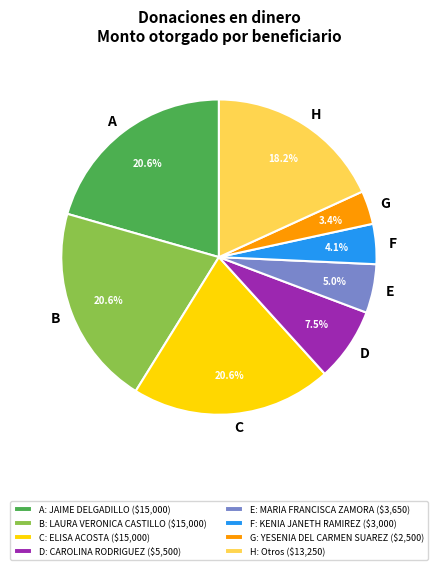

Which slice is the smallest?

G: YESENIA DEL CARMEN SUAREZ ($2,500)